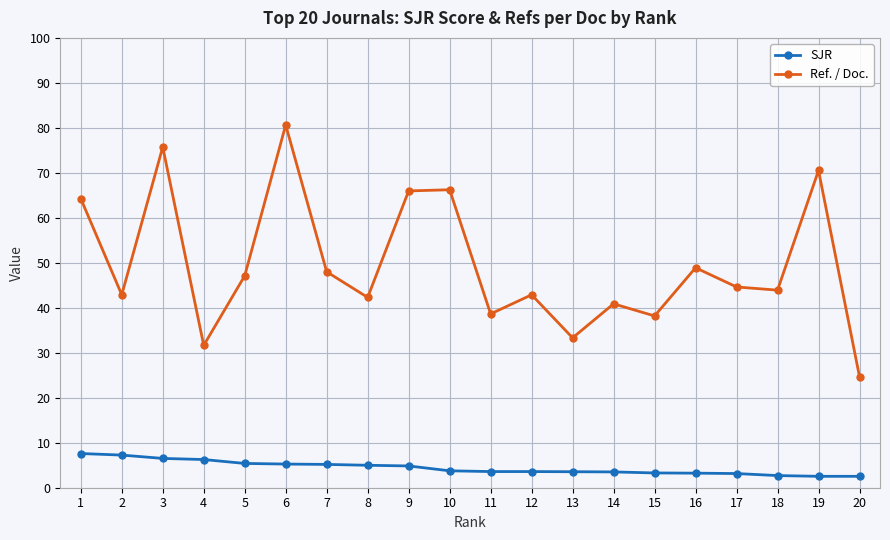

What is the spread (max minus min) of values at 14?

37.4